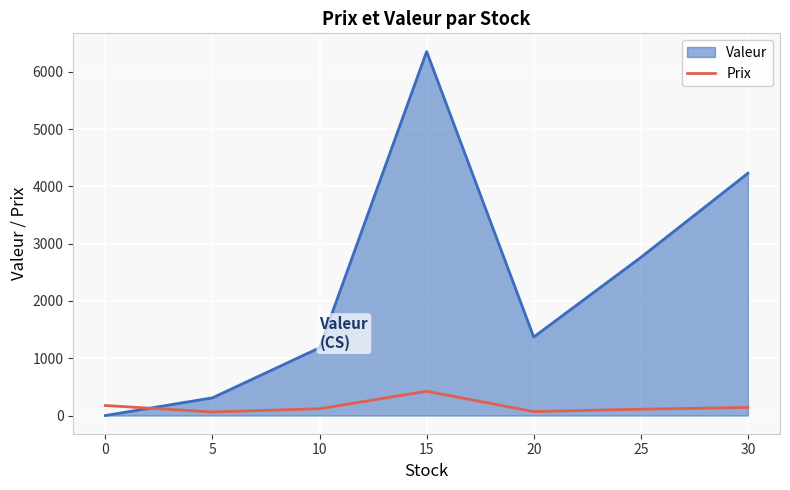

Which category has the highest value across all series?

15